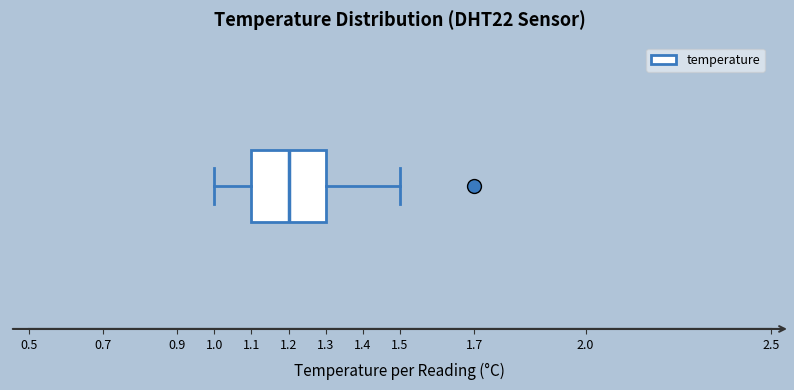

Transcribe this box plot: give where the median line is, the range the box spans, and where the two whiskers end, as read against the x-axis. The values are not printed on the chart, so give them approximately, as read against the axis.

median 1.2, box 1.1 to 1.3, whiskers 1.0 to 1.5